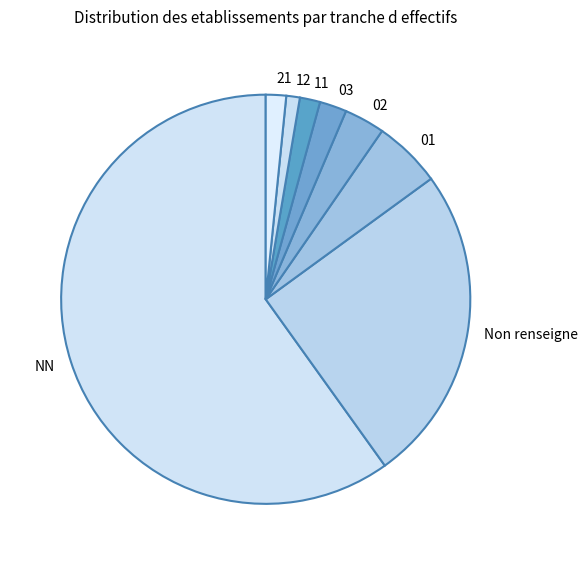

Do 11 and 02 together represent more than half of the pie?

No